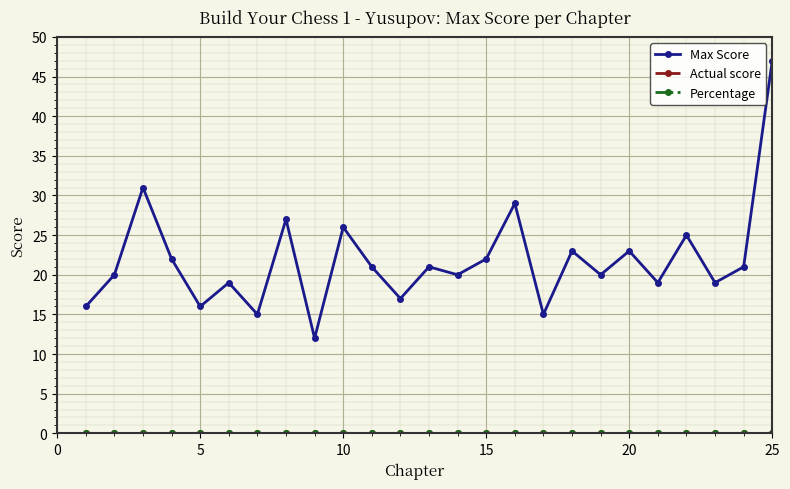

True or false: Actual score and Percentage intersect in this chart.

False